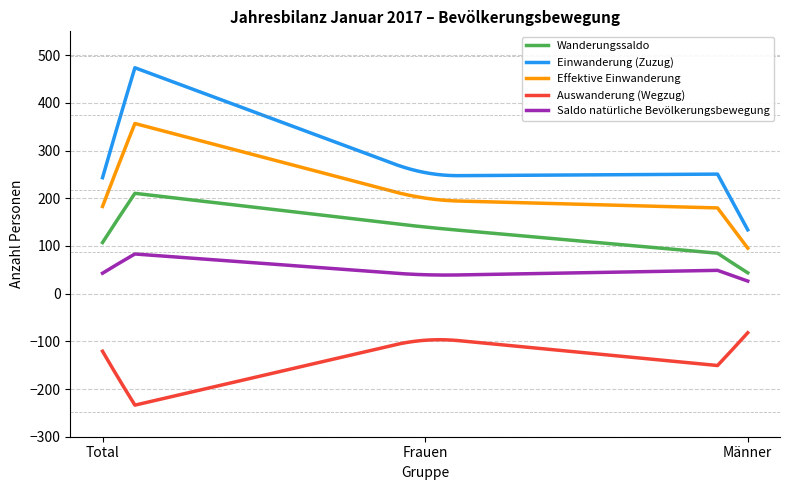

What is the difference between the maximum and minimum values in the Saldo natürliche Bevölkerungsbewegung series?

56.8